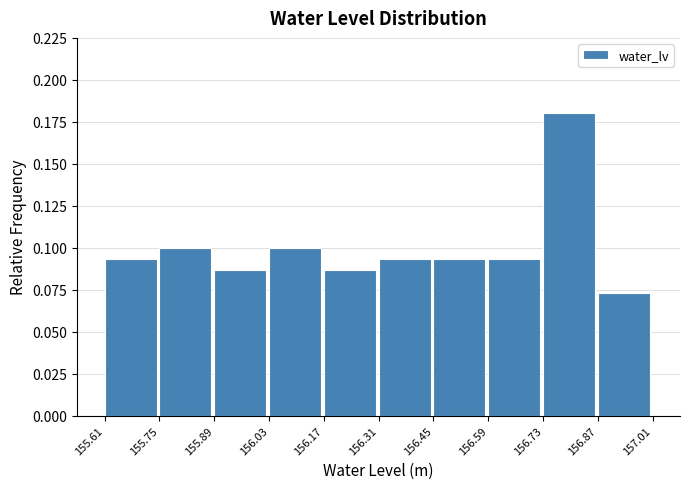

Reading left to right, list every bar in this chart as the range it spans on the x-axis followed by its height. The values are not printed on the chart, so give them approximately, as read against the axis.

155.61 to 155.75: 0.095
155.75 to 155.89: 0.100
155.89 to 156.03: 0.085
156.03 to 156.17: 0.100
156.17 to 156.31: 0.085
156.31 to 156.45: 0.095
156.45 to 156.59: 0.095
156.59 to 156.73: 0.095
156.73 to 156.87: 0.180
156.87 to 157.01: 0.075